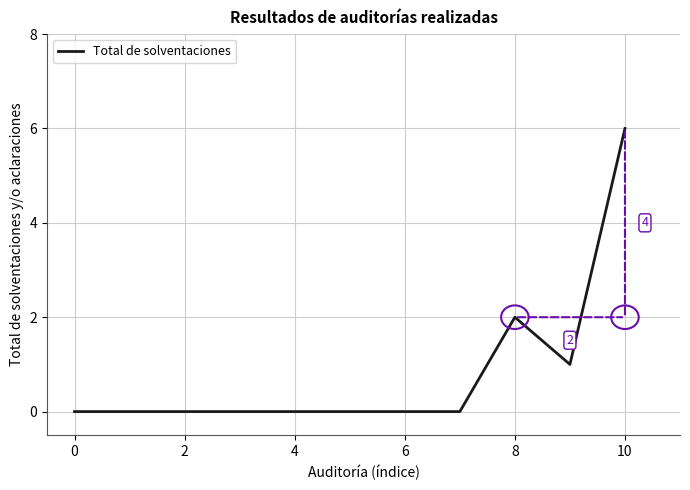

What is the difference between the second highest and minimum values?

2